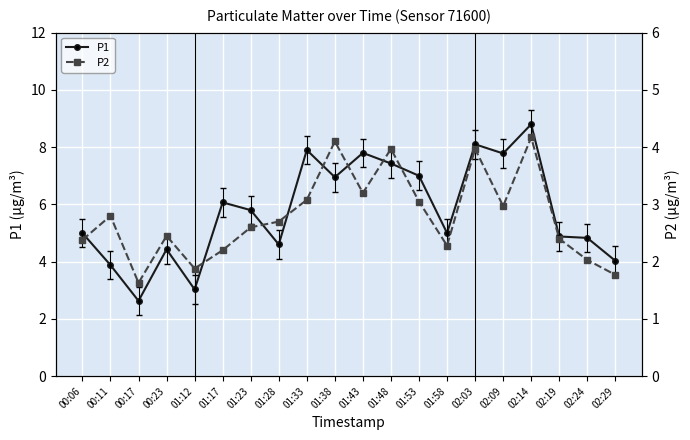

At which label does P2 reach its peak?

02:14